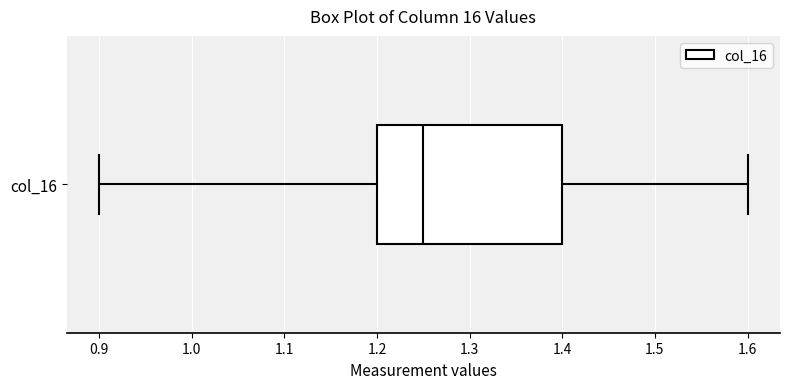

Read this box plot against the x-axis: the position of the median line, the range covered by the box, and the ends of both whiskers. The values are not printed on the chart, so give them approximately, as read against the axis.

median 1.25, box 1.20 to 1.40, whiskers 0.90 to 1.60